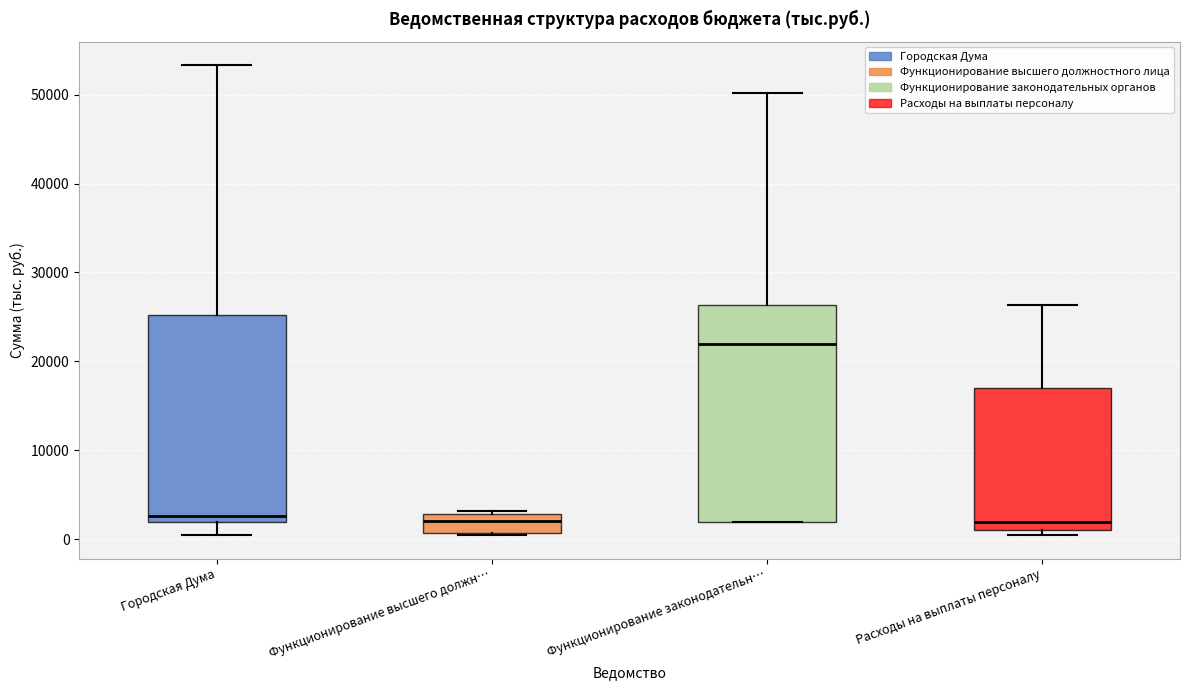

Reading left to right, read every box against the y-axis: the position of its median line, the range the box covers, and the ends of its whiskers. The values are not printed on the chart, so give them approximately, as read against the axis.

Городская Дума: median 3000, box 2000 to 25000, whiskers 0 to 53000
Функционирование высшего должн…: median 2000, box 1000 to 3000, whiskers 0 to 3000
Функционирование законодательн…: median 22000, box 2000 to 26000, whiskers 2000 to 50000
Расходы на выплаты персоналу: median 2000, box 1000 to 17000, whiskers 0 to 26000